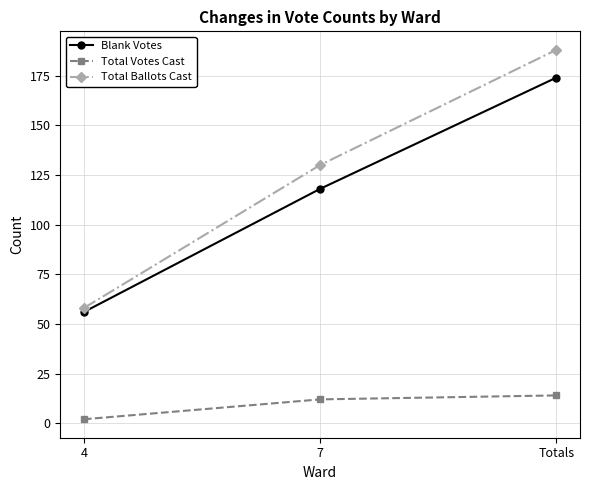

What is the lowest value of the Blank Votes series?

56